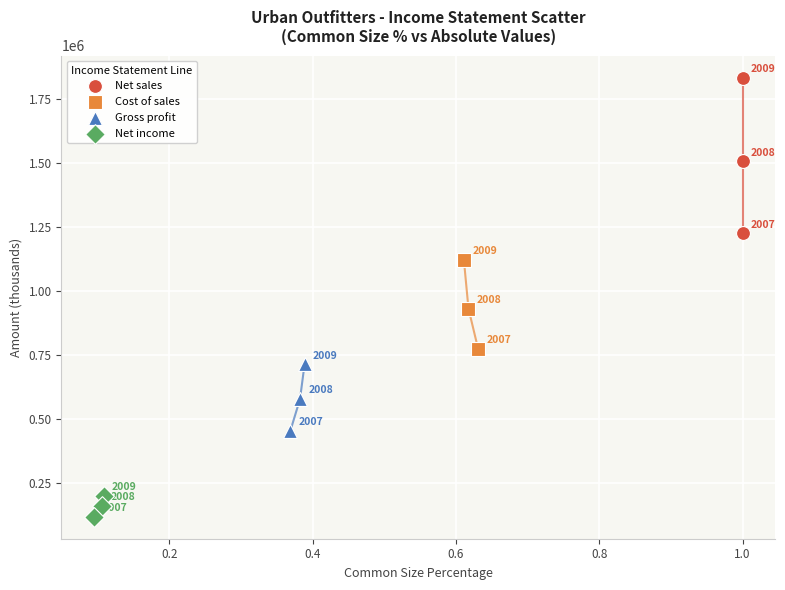

Which series has the widest spread of Y values?

Net sales